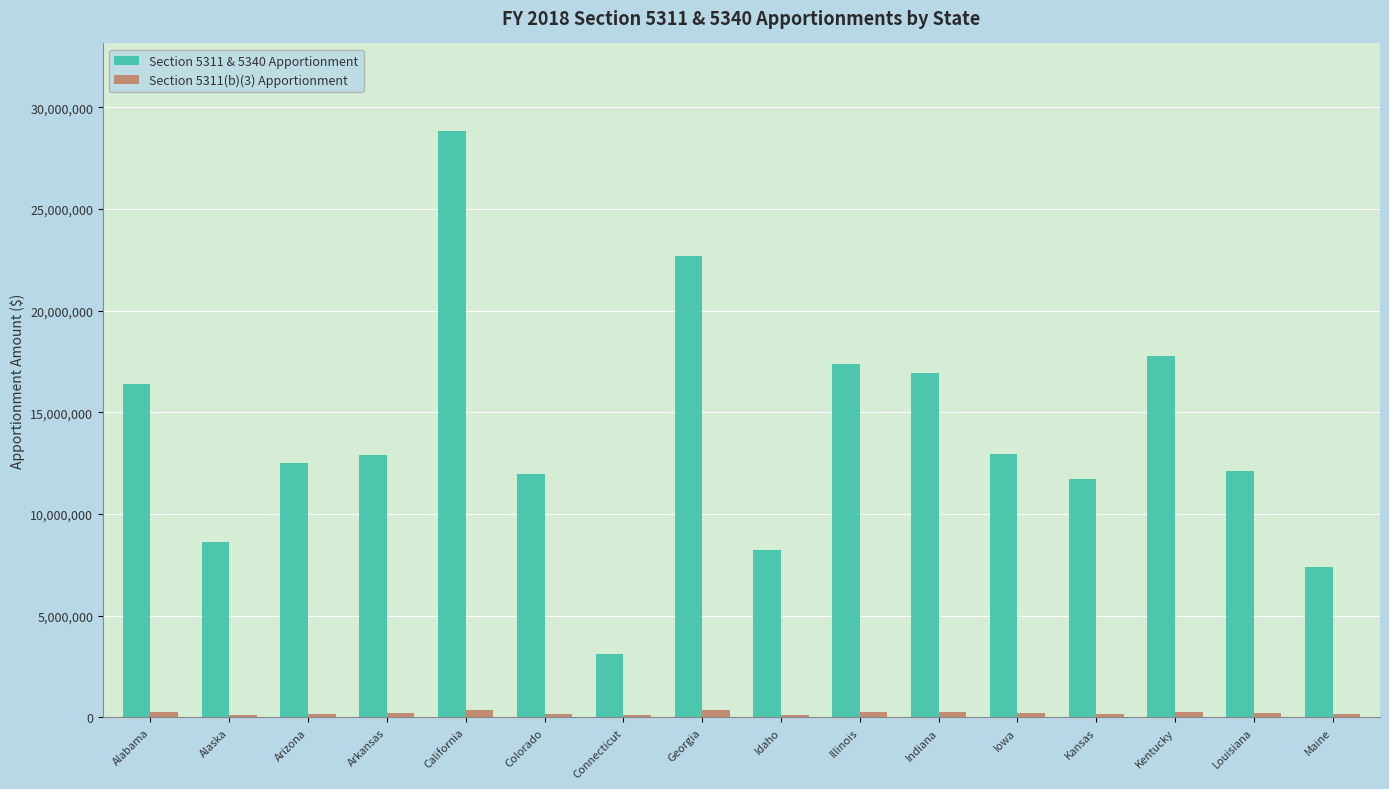

True or false: Section 5311 & 5340 Apportionment has a value of 26497794 at Alabama.

False